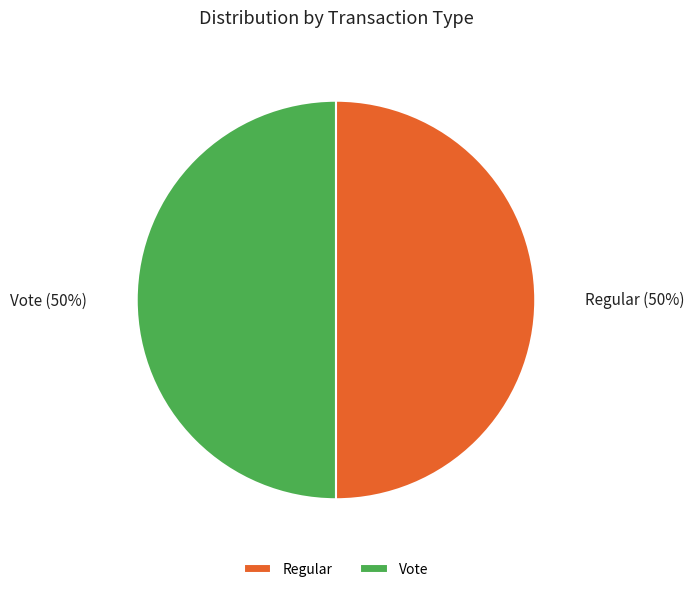

What is the ratio of the value at Regular to the value at Vote?

1.0